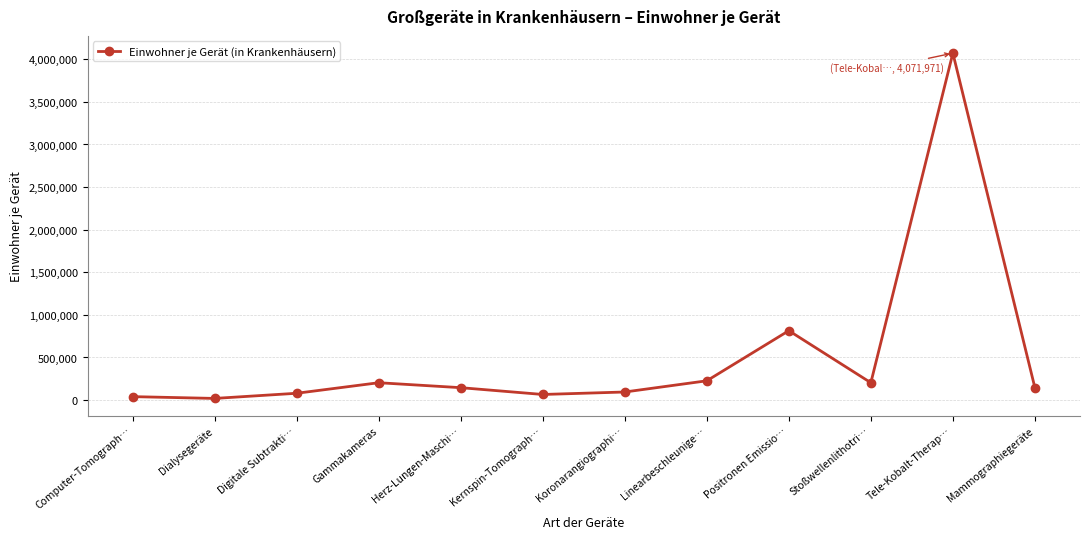

What is the approximate value at Gammakameras?

203598.6